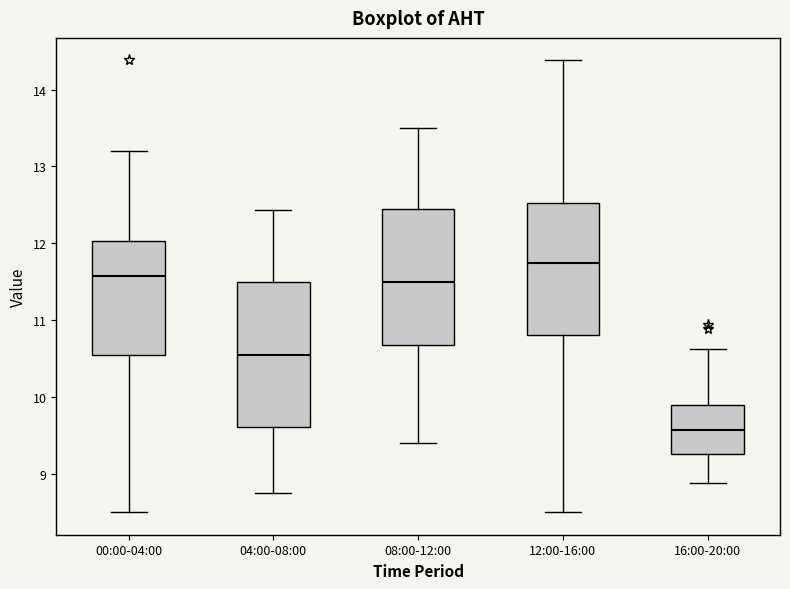

Where does the lower whisker of the box for 08:00-12:00 end on the y-axis? The values are not printed on the chart, so give them approximately, as read against the axis.

9.4